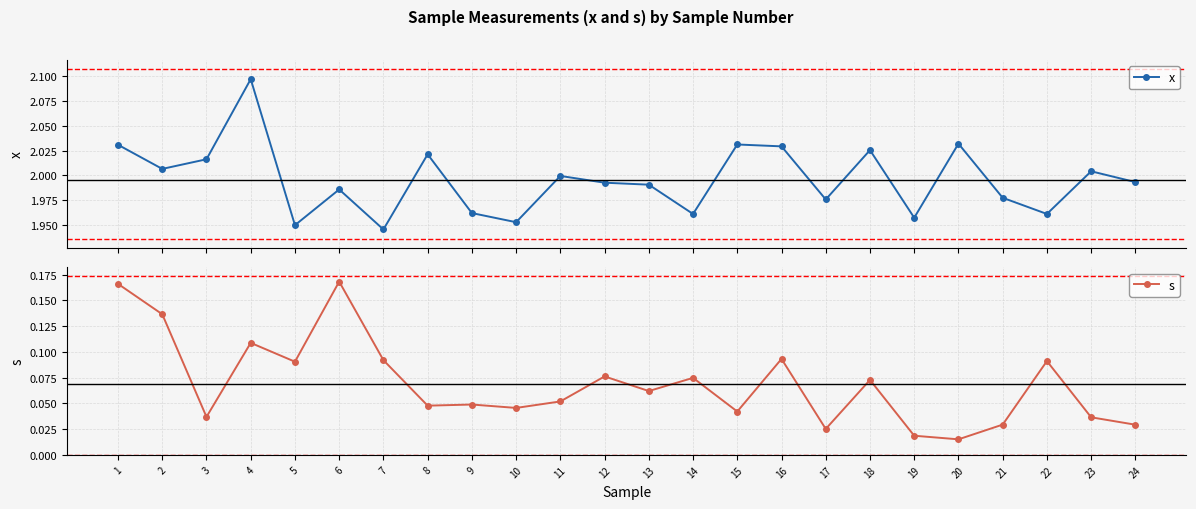

At which category does x reach its first local peak?

4